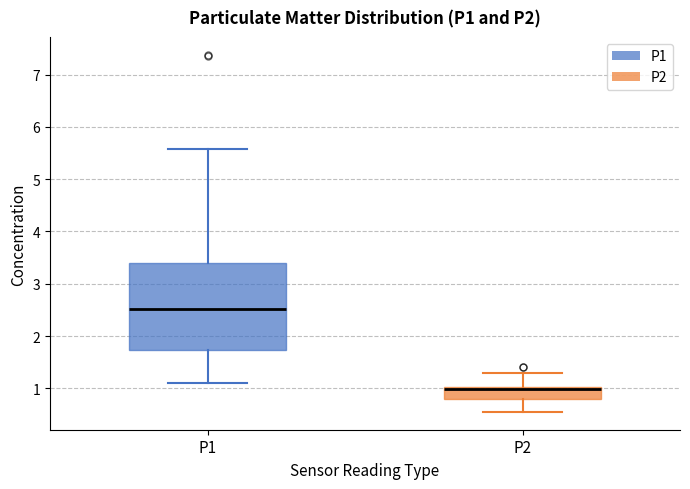

Reading left to right, read every box against the y-axis: the position of its median line, the range the box covers, and the ends of its whiskers. The values are not printed on the chart, so give them approximately, as read against the axis.

P1: median 2.5, box 1.7 to 3.4, whiskers 1.1 to 5.6
P2: median 1.0 (just below the box's upper edge), box 0.8 to 1.0, whiskers 0.6 to 1.3